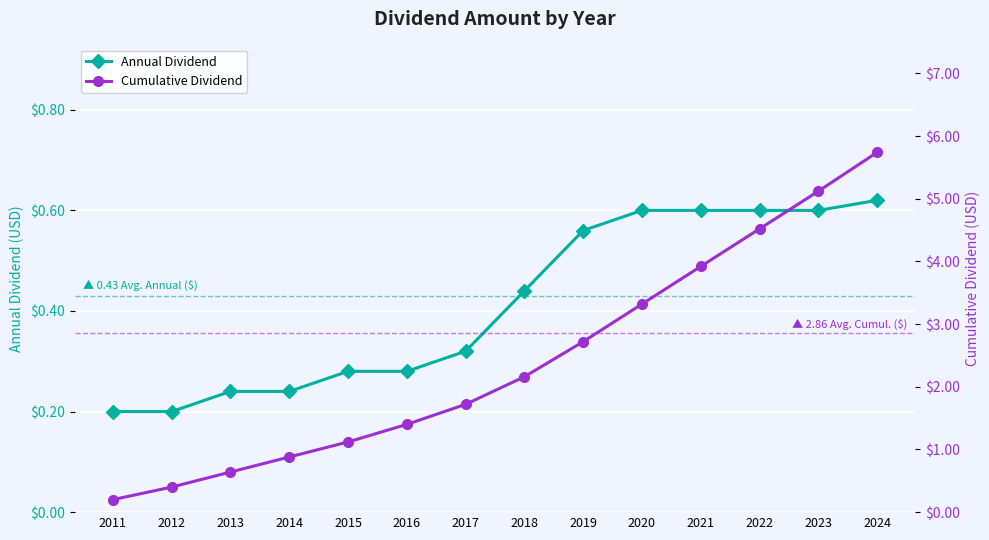

Where is Annual Dividend nearest to the value 0?

2011